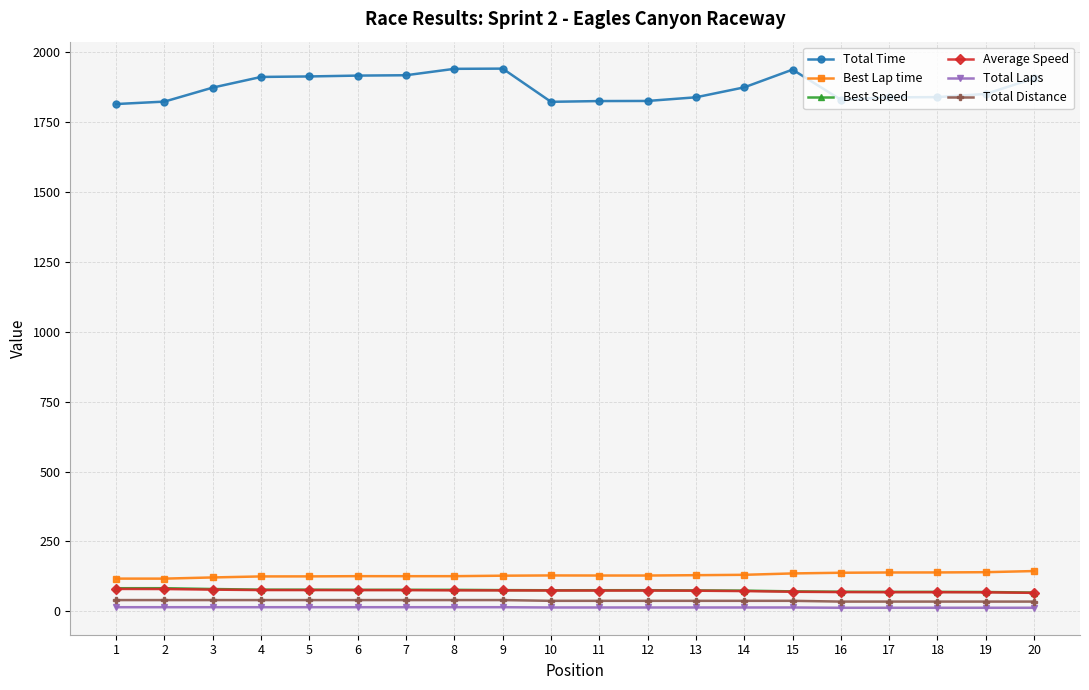

What is the average value of the Best Lap time series?

129.7